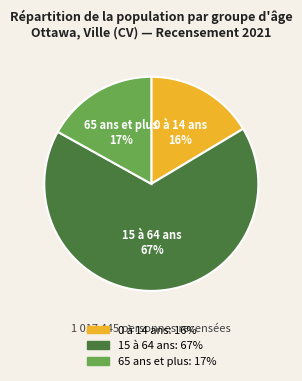

To the nearest percent, what is the average slice percentage?

33%